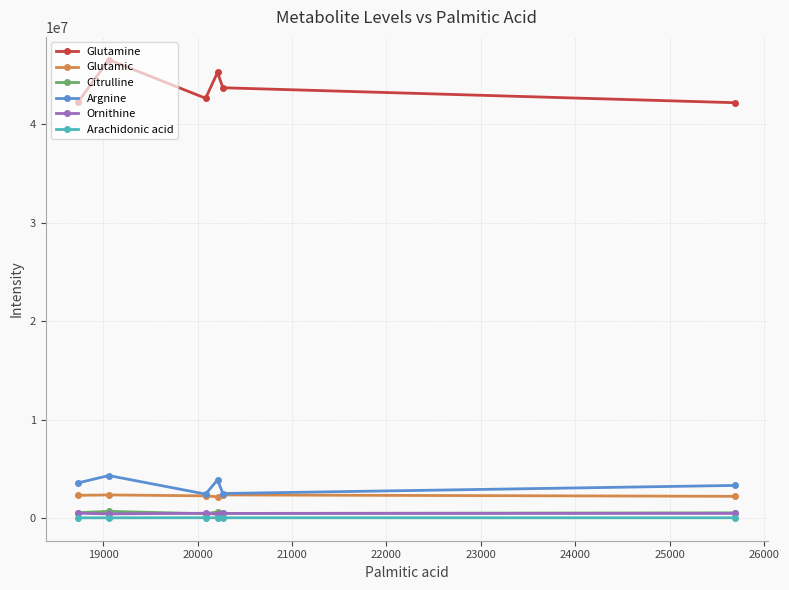

Which series has the largest range (max minus min)?

Glutamine